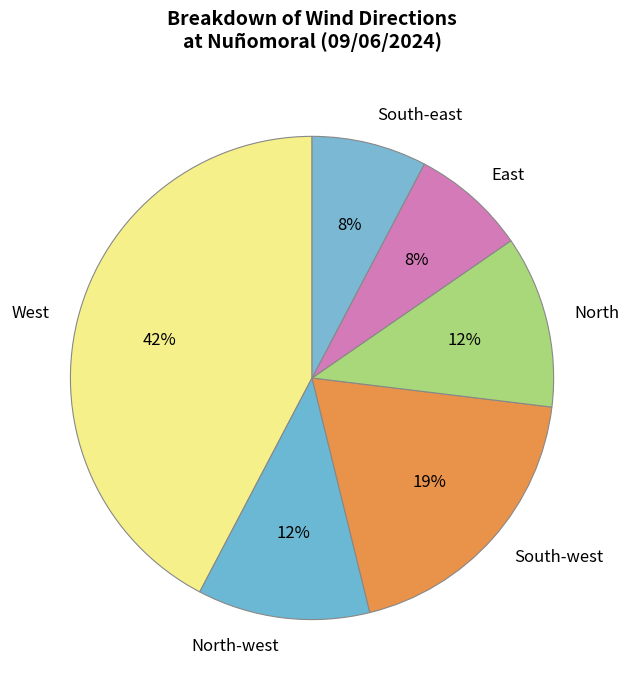

What percentage is the West slice, to the nearest percent?

42%